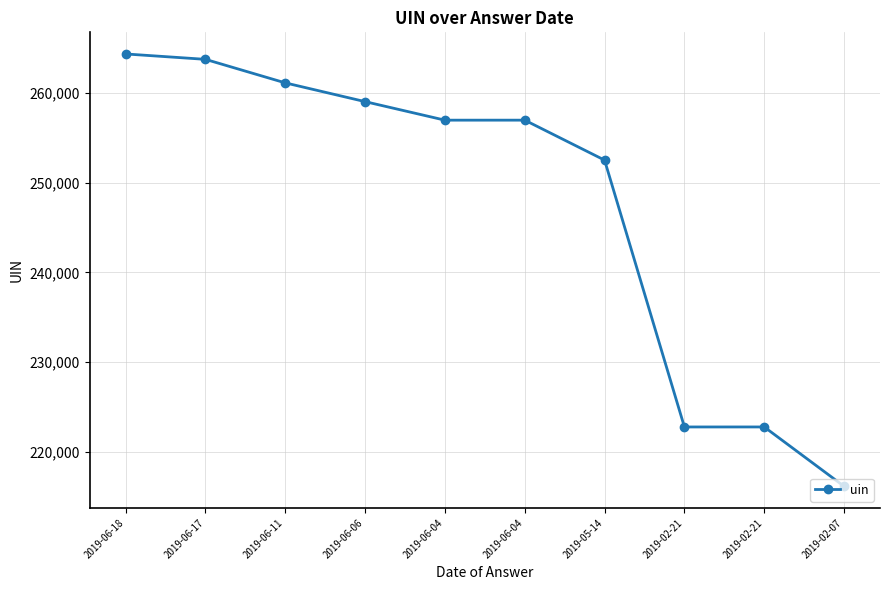

How many data points are less than 256963?

5